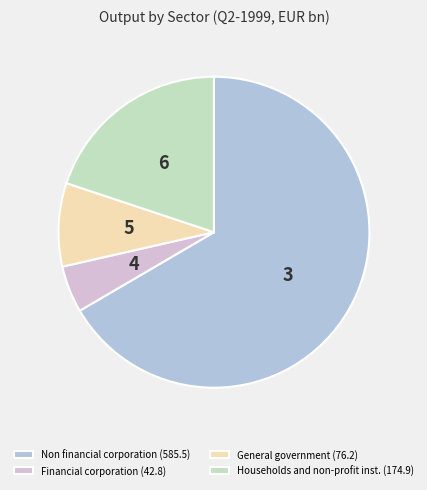

Is the sum of Non financial corporation (585.5) and General government (76.2) greater than half?

Yes